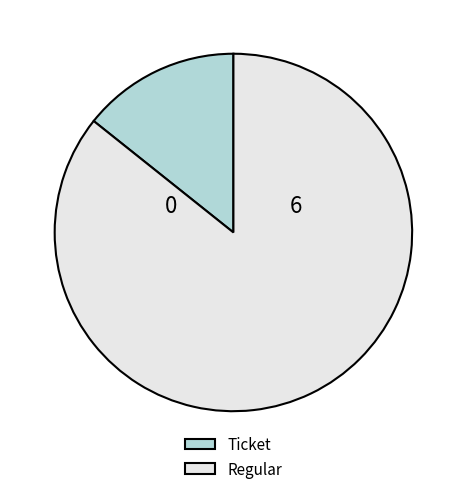

Do Regular and Ticket together represent more than half of the pie?

Yes